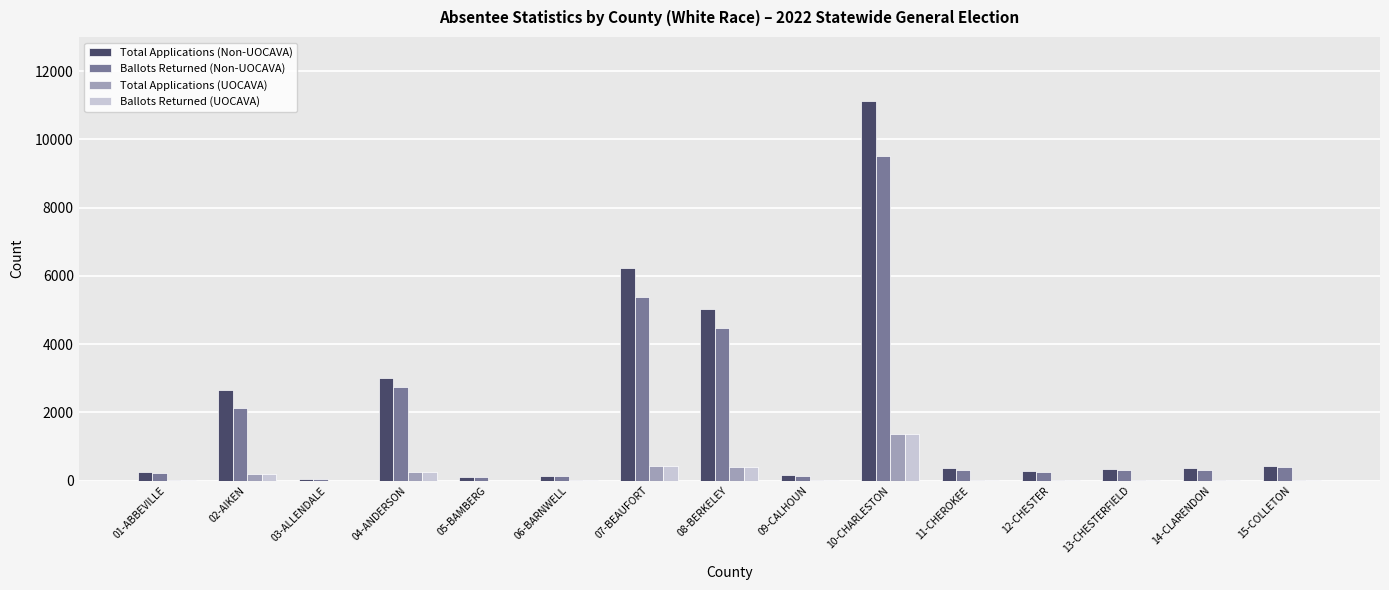

Is it true that Total Applications (UOCAVA) equals 9 at 14-CLARENDON?

True